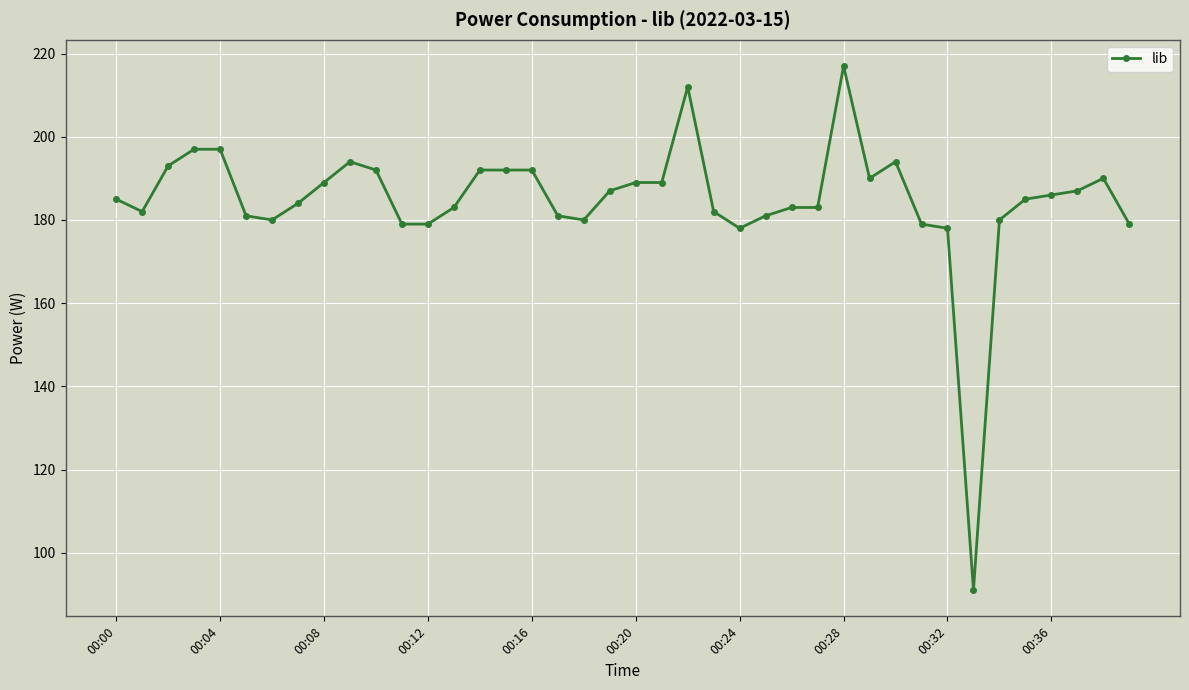

True or false: there are more than 1 points higher than both neighbors.

True